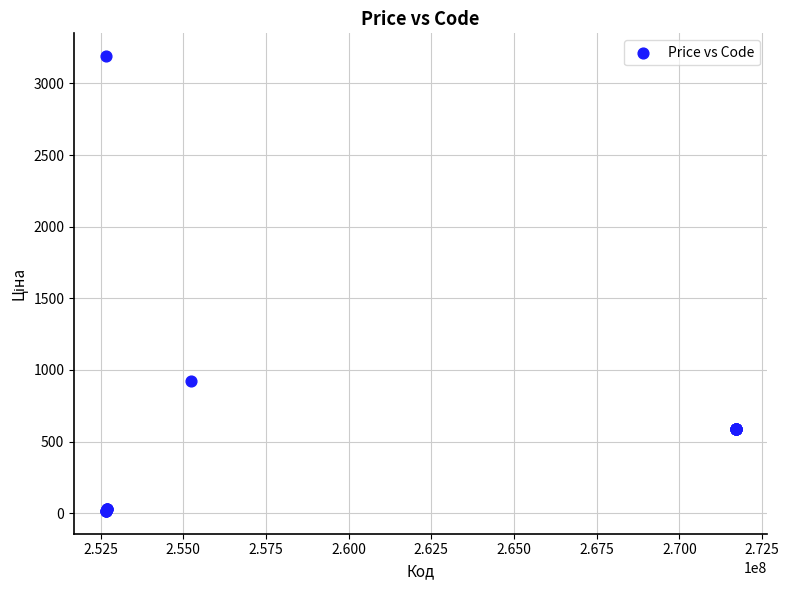

What Y value in the scatter plot is closest to 1603?

923.4